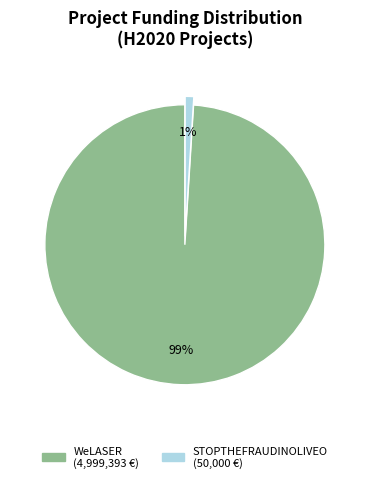

Rank the categories by value from highest to lowest.

WeLASER (4,999,393 €), STOPTHEFRAUDINOLIVEO (50,000 €)